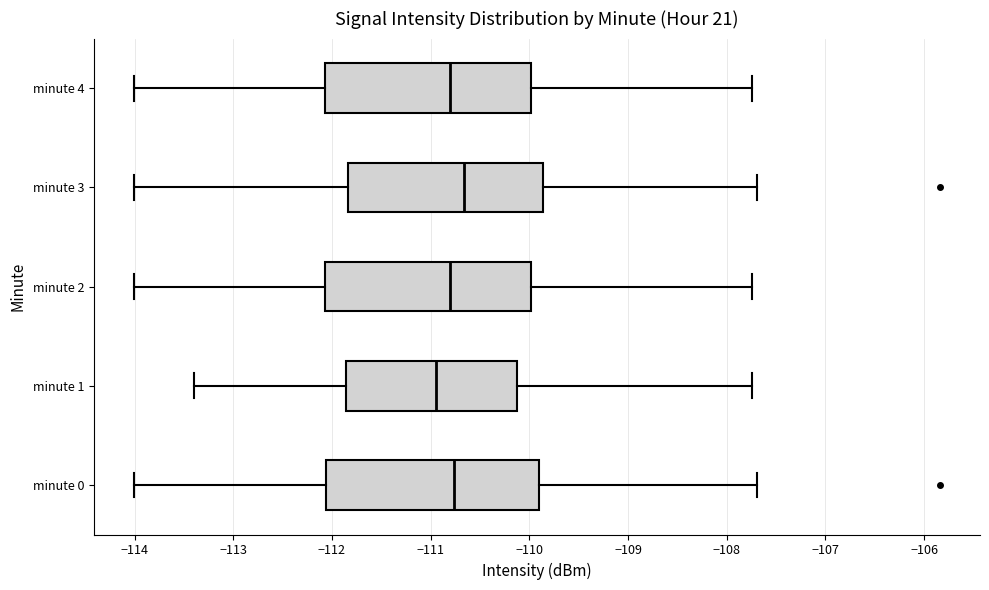

Which box has the furthest to the right median line?

minute 3